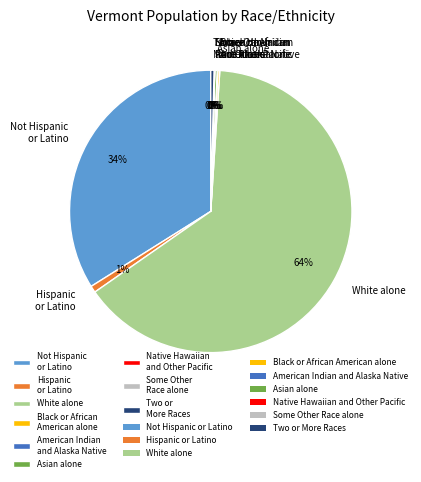

The White alone slice represents 64% of the pie. True or false?

True